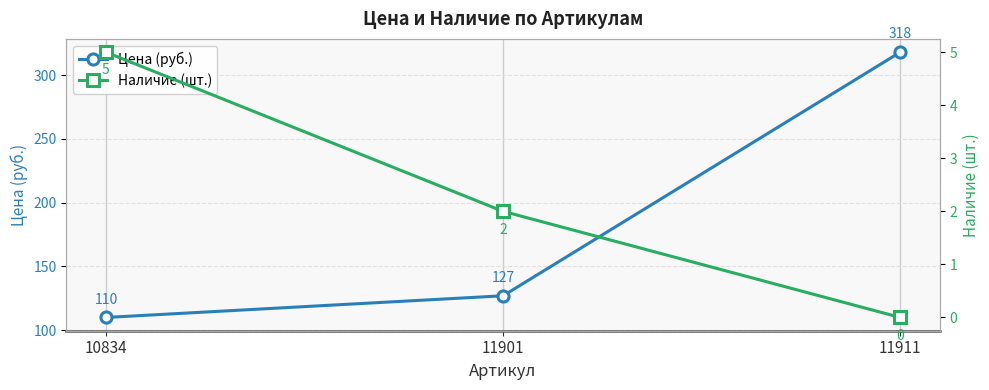

Rank the series by their maximum value, from lowest to highest.

Наличие (шт.), Цена (руб.)